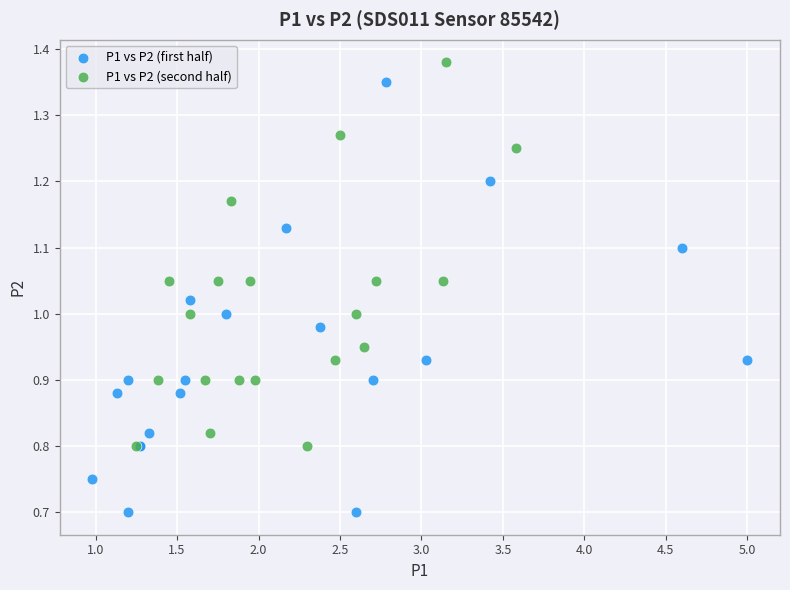

Which series contains the lowest Y value?

P1 vs P2 (first half)